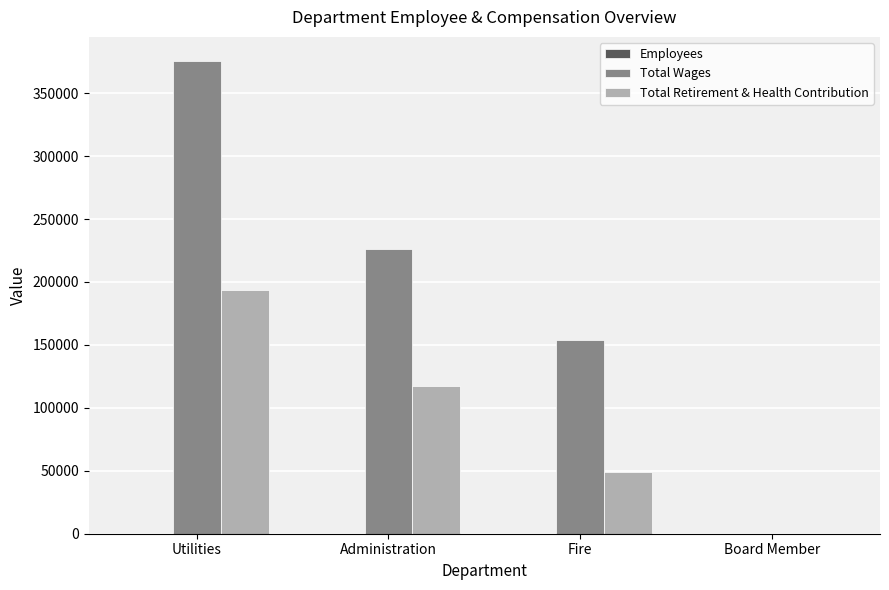

Which label corresponds to the largest value in the chart?

Utilities